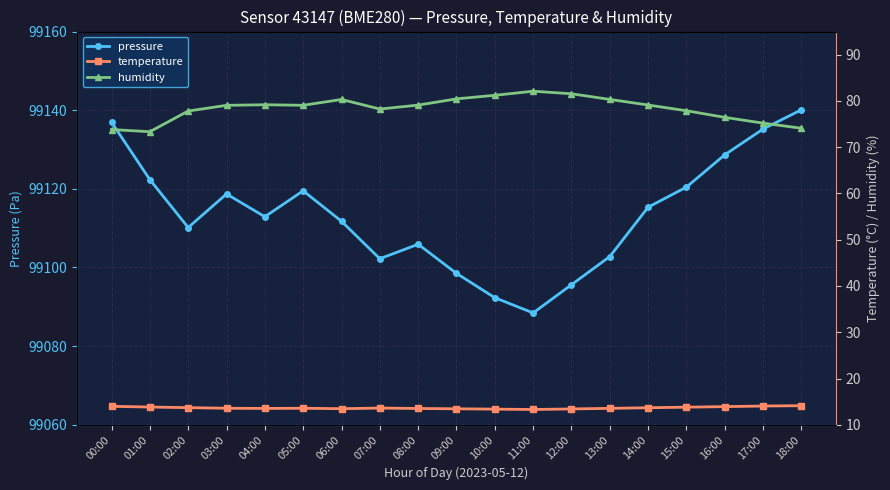

Reading right to left, transcribe all the data shown in this chart.

pressure: 99140.1	99135.2	99128.7	99120.4	99115.3	99102.8	99095.6	99088.4	99092.3	99098.5	99105.9	99102.2	99111.8	99119.5	99112.9	99118.7	99110.2	99122.3	99136.9
temperature: 14.1	14.1	13.9	13.8	13.7	13.6	13.4	13.3	13.4	13.4	13.5	13.6	13.5	13.6	13.5	13.6	13.7	13.8	14.0
humidity: 74.1	75.2	76.5	77.9	79.1	80.3	81.5	82.1	81.2	80.5	79.1	78.2	80.3	79.1	79.2	79.0	77.8	73.3	73.8